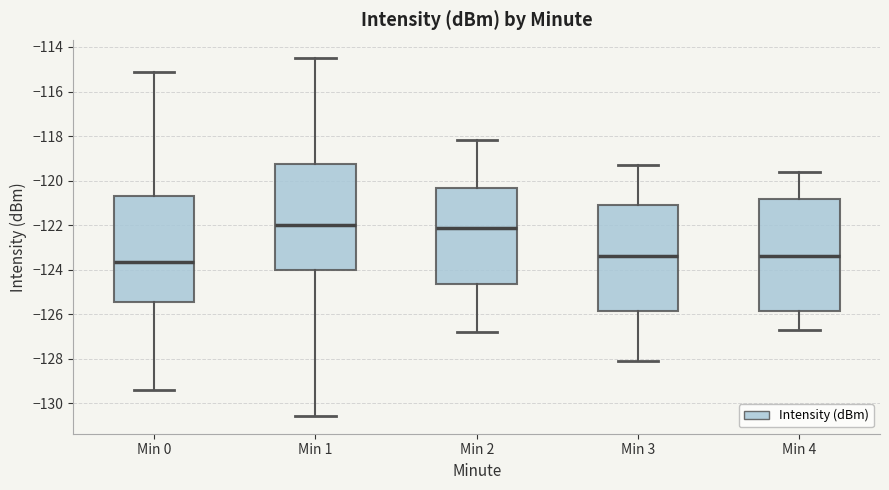

Where does the upper whisker of the box for Min 2 end on the y-axis? The values are not printed on the chart, so give them approximately, as read against the axis.

-118.2